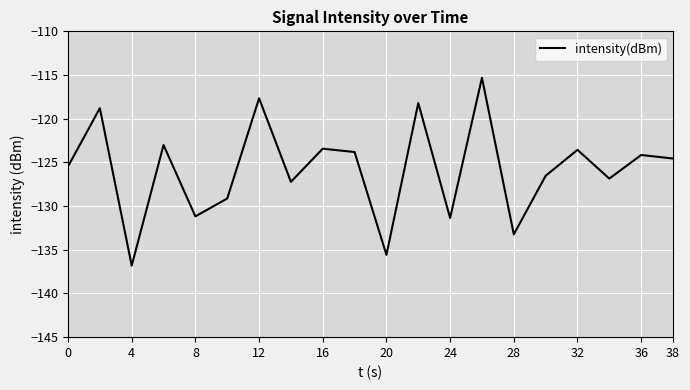

What is the minimum value shown in the chart?

-136.8